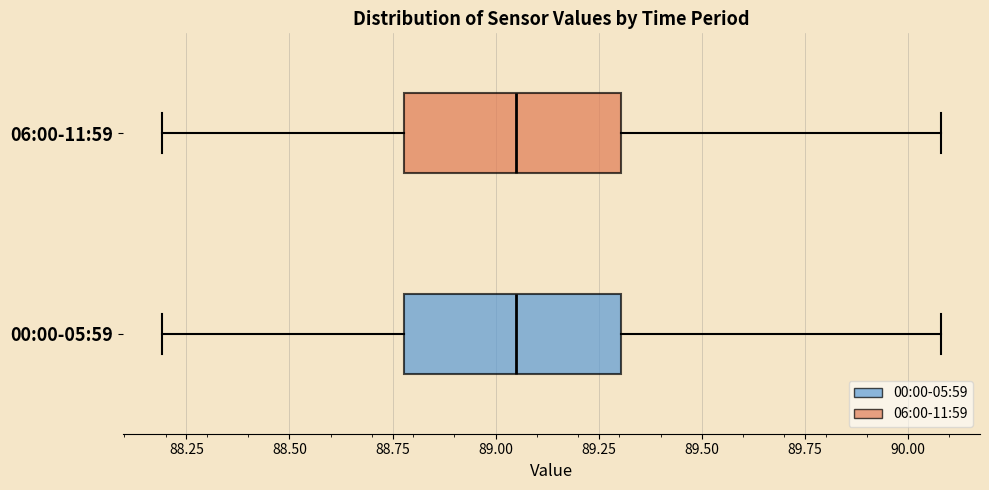

Where does the left whisker of the box for 06:00-11:59 end on the x-axis? The values are not printed on the chart, so give them approximately, as read against the axis.

88.20